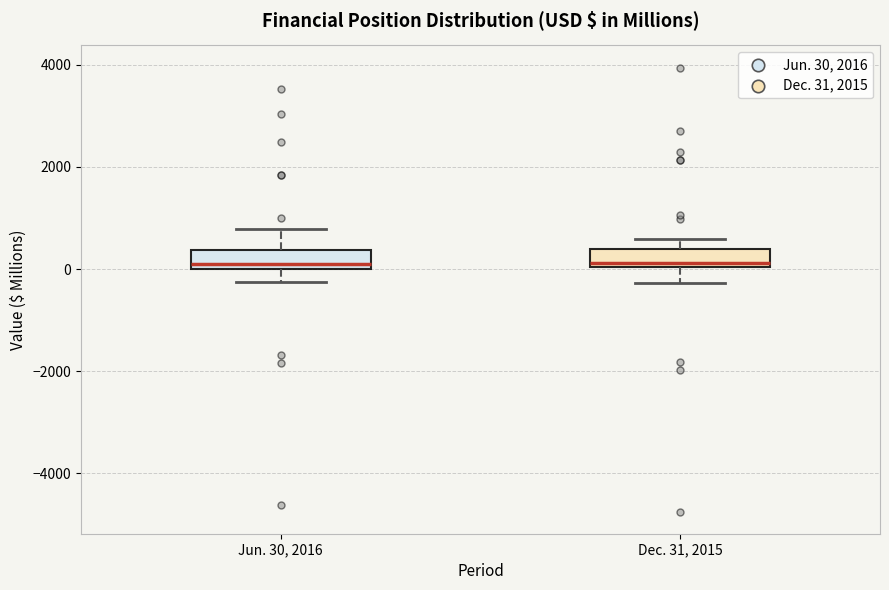

Reading left to right, transcribe this box plot: for each box, give where its median line is, the range the box spans, and where its two whiskers end, as read against the y-axis. The values are not printed on the chart, so give them approximately, as read against the axis.

Jun. 30, 2016: median 200, box 0 to 400, whiskers -200 to 800
Dec. 31, 2015: median 200, box 0 to 400, whiskers -200 to 600